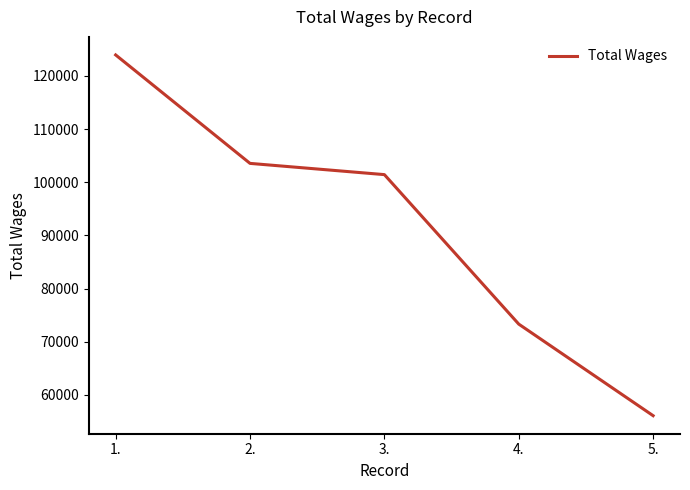

How many values are below 101426?

2